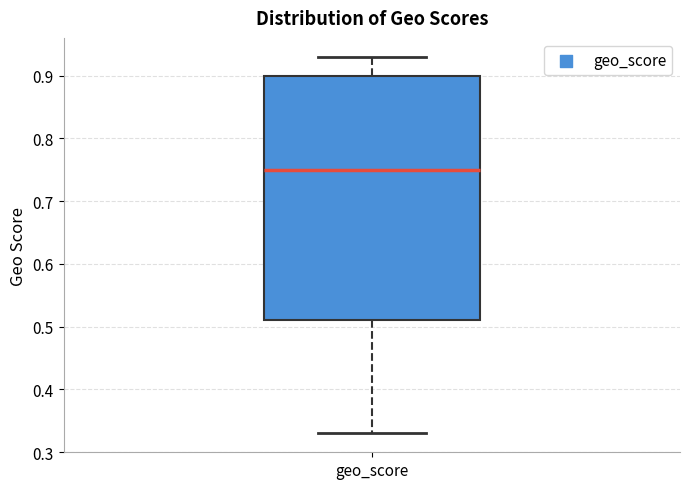

Read this box plot against the y-axis: the position of the median line, the range covered by the box, and the ends of both whiskers. The values are not printed on the chart, so give them approximately, as read against the axis.

median 0.75, box 0.51 to 0.90, whiskers 0.33 to 0.93